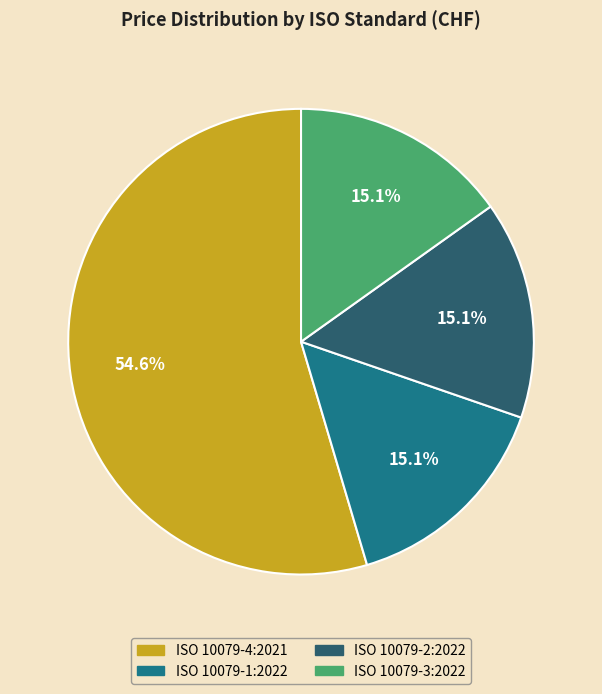

Approximately how many times larger is the value at ISO 10079-2:2022 compared to ISO 10079-1:2022?

1.0